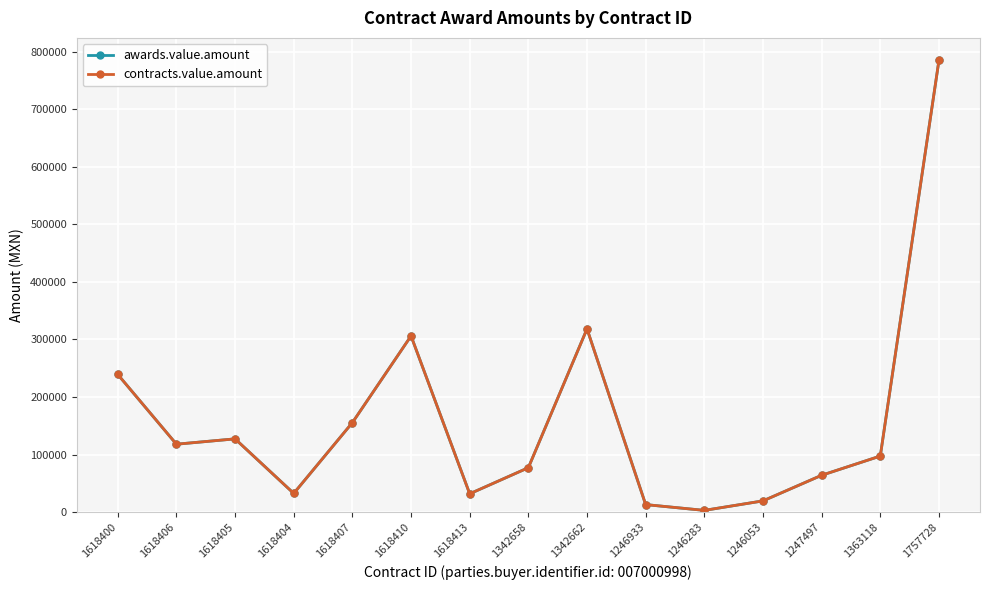

Reading left to right, what are all the values shown in this chart?

awards.value.amount: 1618400=239204.5	1618406=118039.2	1618405=127315.0	1618404=32560.0	1618407=155529.0	1618410=306132.2	1618413=31886.0	1342658=77200.0	1342662=318433.0	1246933=13122.0	1246283=3048.0	1246053=19560.0	1247497=64055.8	1363118=97420.0	1757728=784876.5
contracts.value.amount: 1618400=239204.5	1618406=118039.2	1618405=127315.0	1618404=32560.0	1618407=155529.0	1618410=306132.2	1618413=31886.0	1342658=77200.0	1342662=318433.0	1246933=13122.0	1246283=3048.0	1246053=19560.0	1247497=64055.8	1363118=97420.0	1757728=784876.5